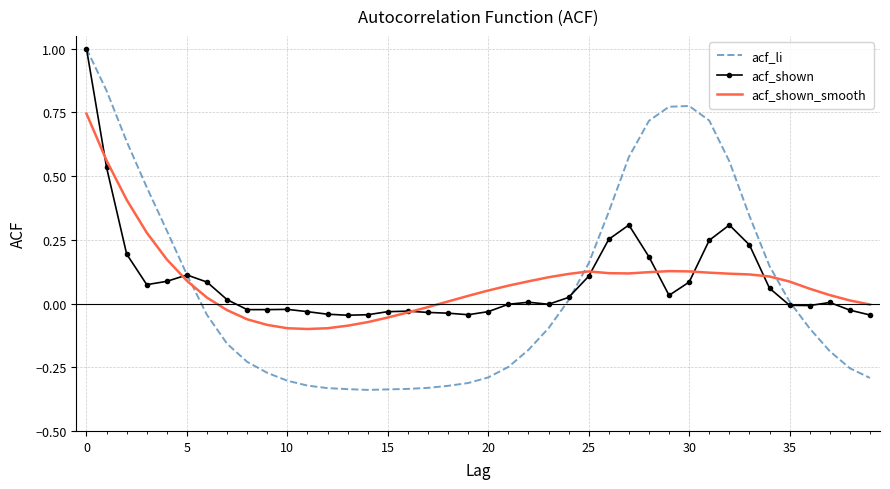

After their last crossing, which series has the higher values: acf_shown or acf_shown_smooth?

acf_shown_smooth